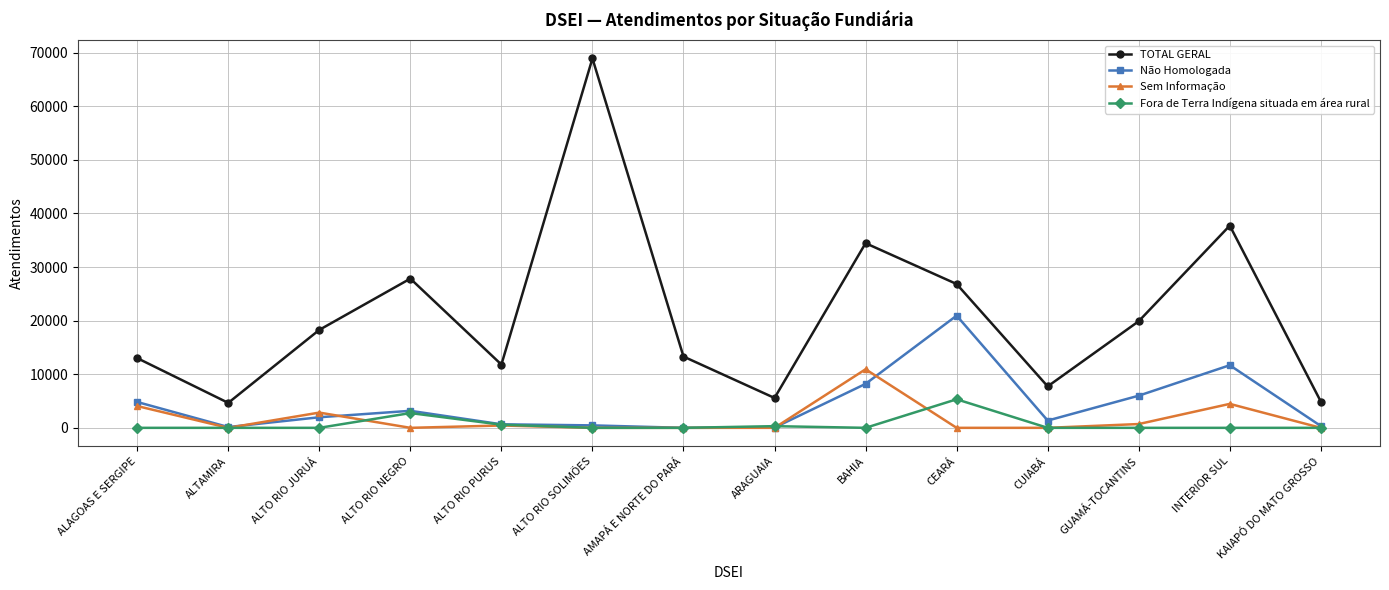

What is the greatest value displayed?

68911